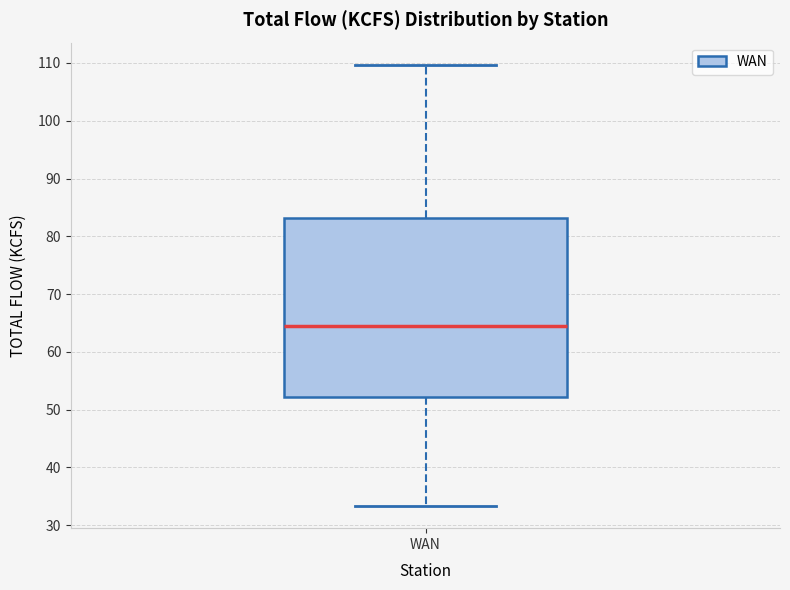

Read this box plot against the y-axis: the position of the median line, the range covered by the box, and the ends of both whiskers. The values are not printed on the chart, so give them approximately, as read against the axis.

median 64, box 52 to 83, whiskers 33 to 110